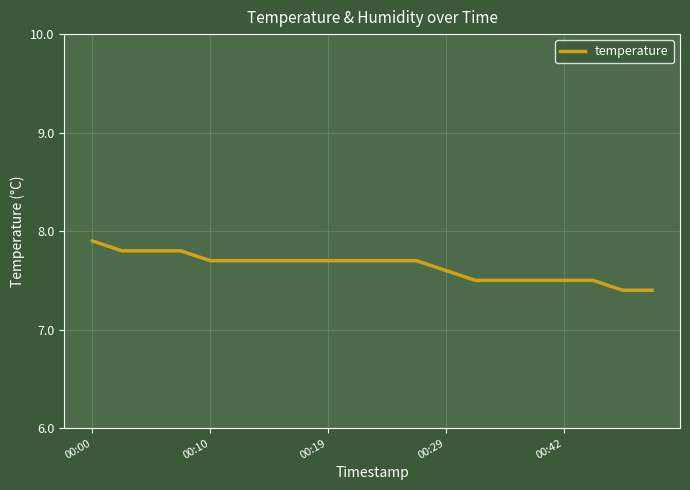

Does the chart have visible grid lines?

Yes